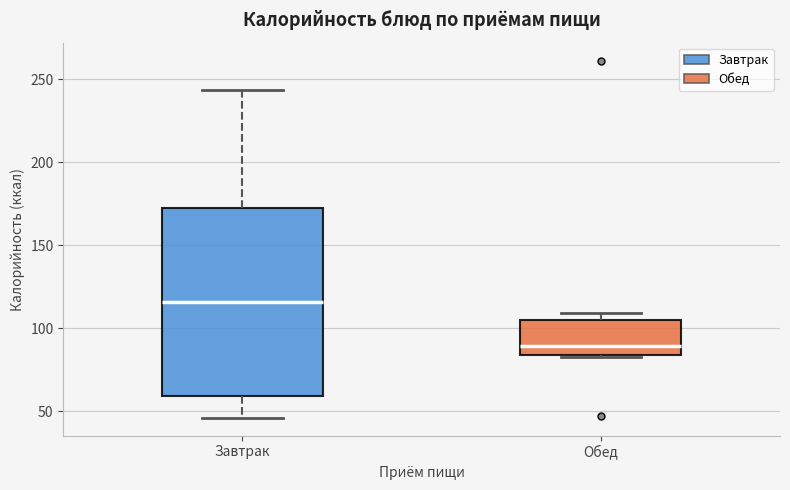

Which box's median line is the highest?

Завтрак